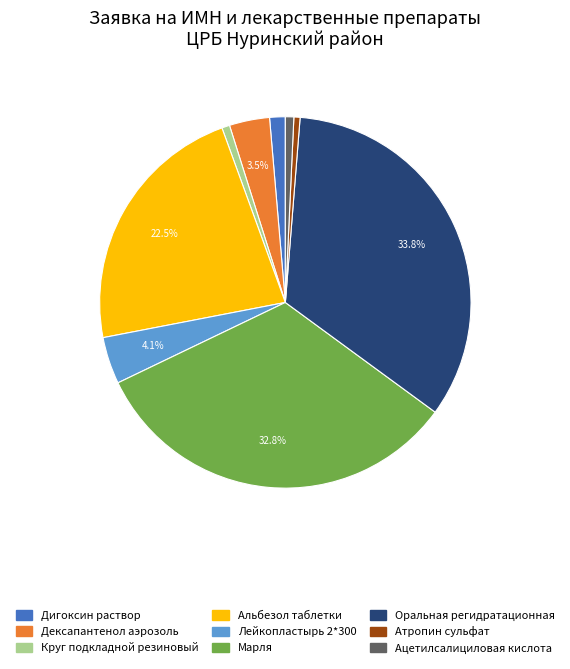

The Атропин сульфат slice represents 11% of the pie. True or false?

False